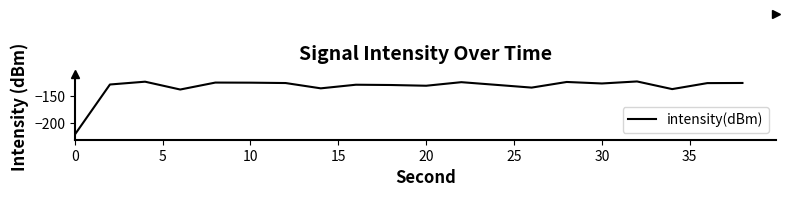

What is the sum of all values?

-2670.8